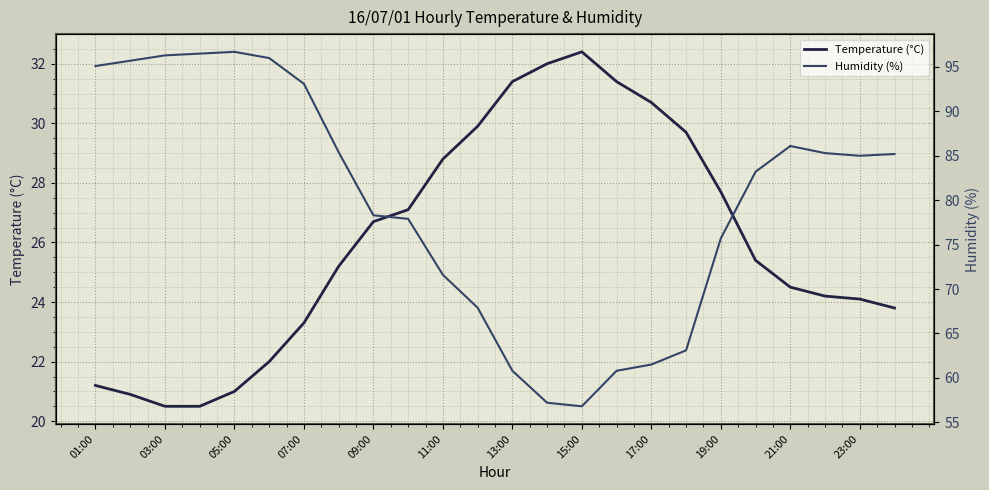

True or false: Temperature (°C) has a value of 9.7 at 19:00.

False